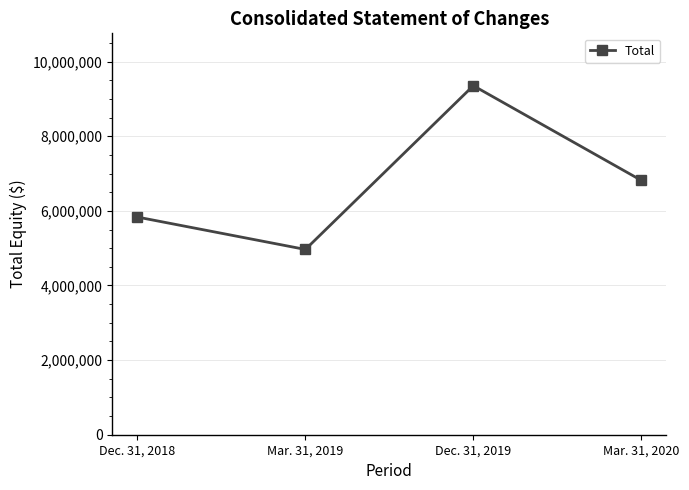

What is the change in value from Dec. 31, 2018 to Dec. 31, 2019?

+3521417